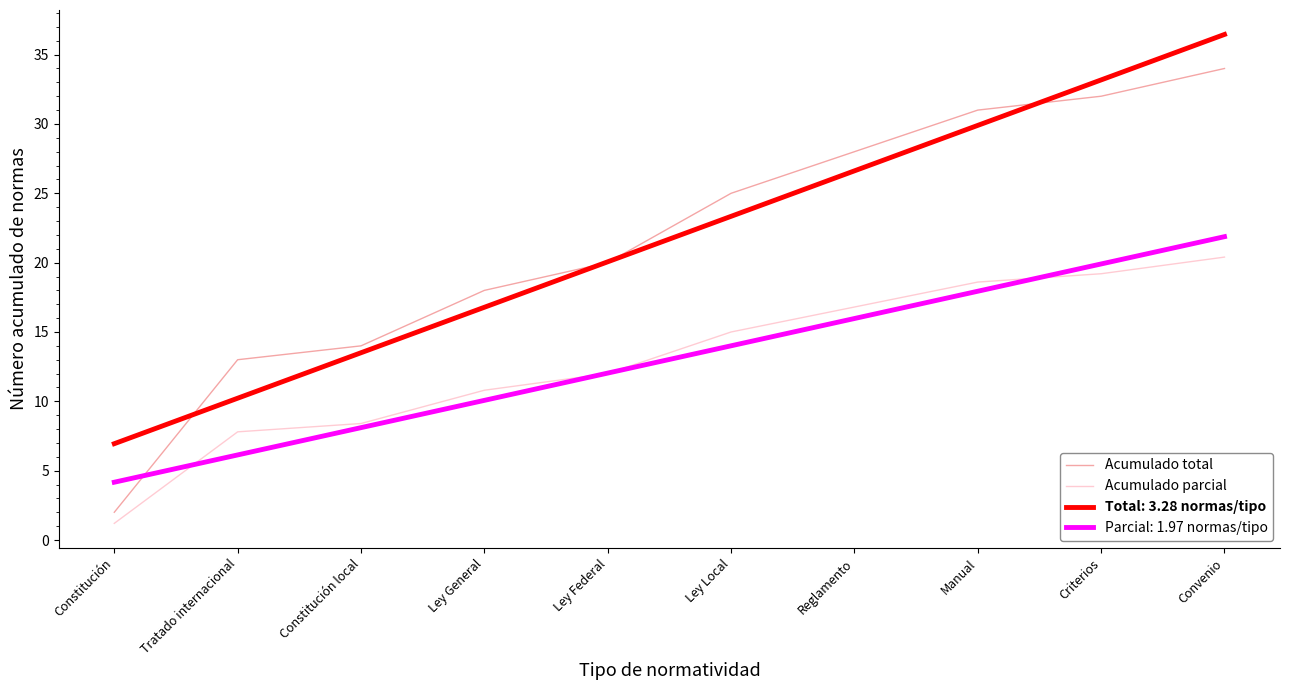

True or false: Acumulado parcial and Acumulado total cross at least once.

False